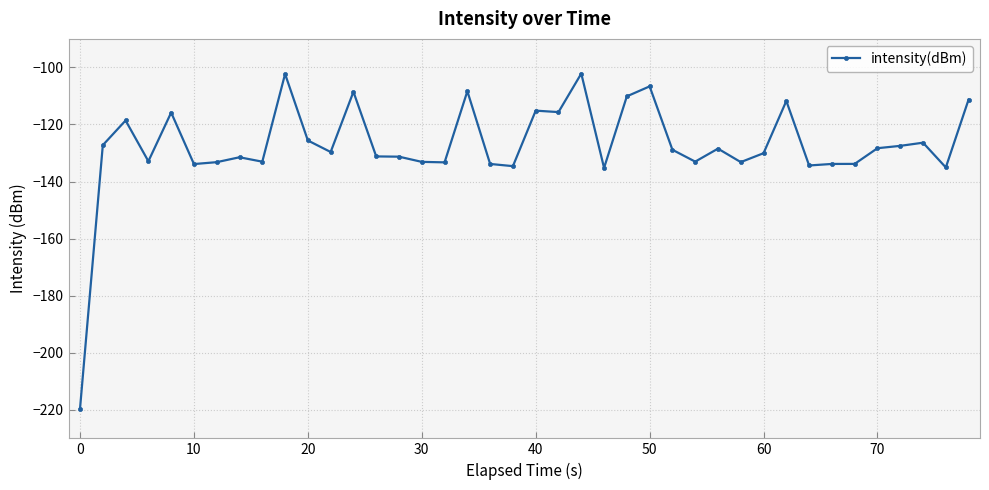

Is this an area chart (filled region under the line)?

No